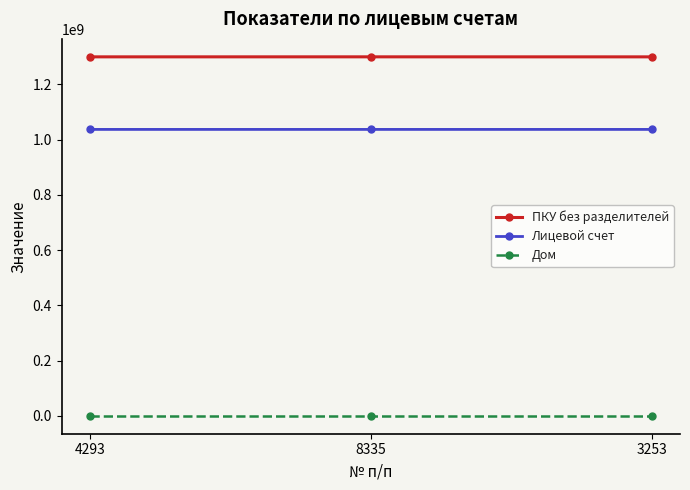

What is the highest value of the ПКУ без разделителей series?

1300107973